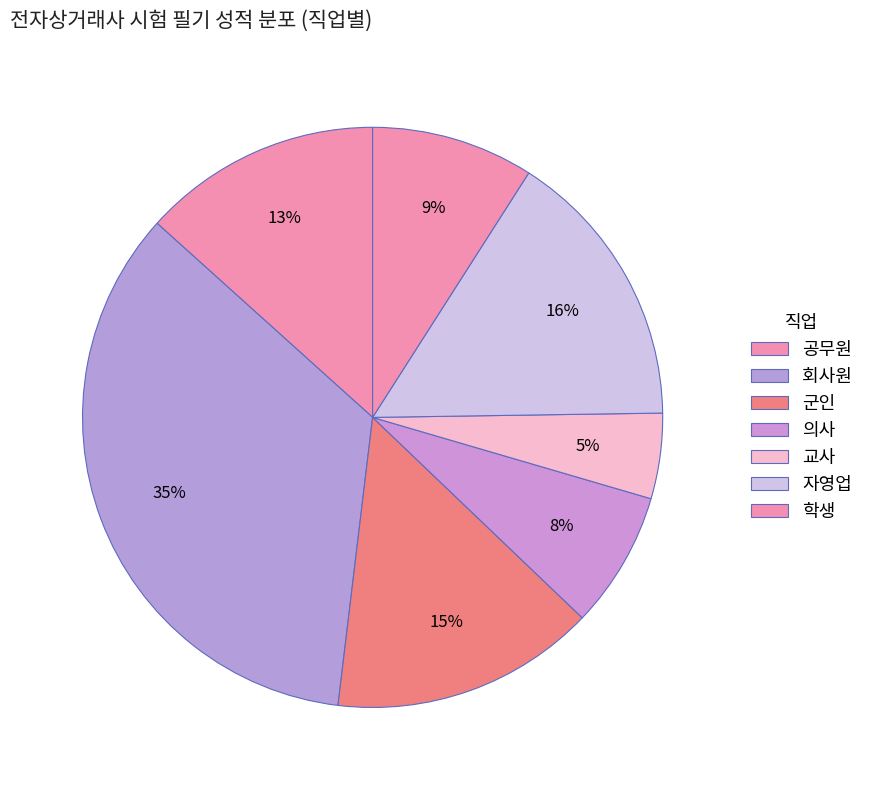

Rank the categories by value from highest to lowest.

회사원, 자영업, 군인, 공무원, 학생, 의사, 교사